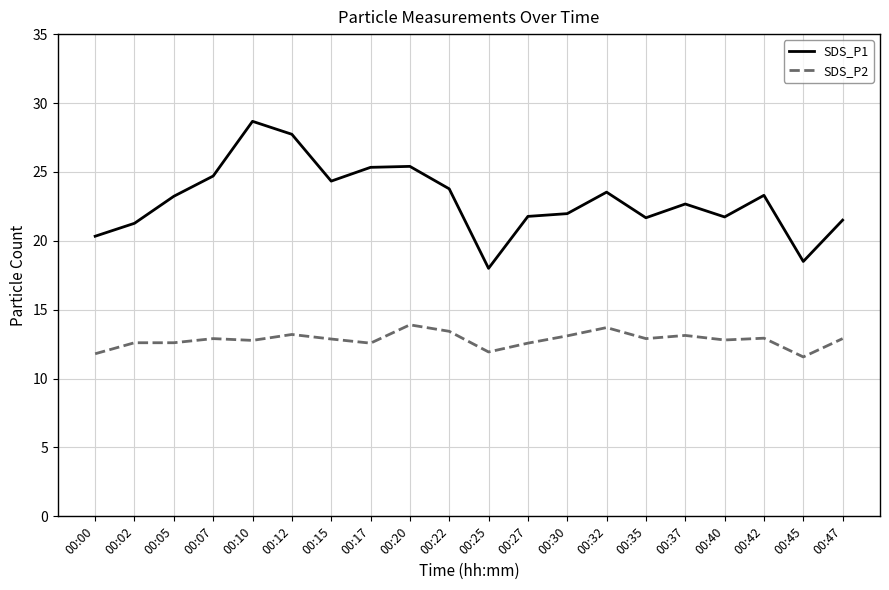

The SDS_P2 series shows 11.9 at 00:25. True or false?

True